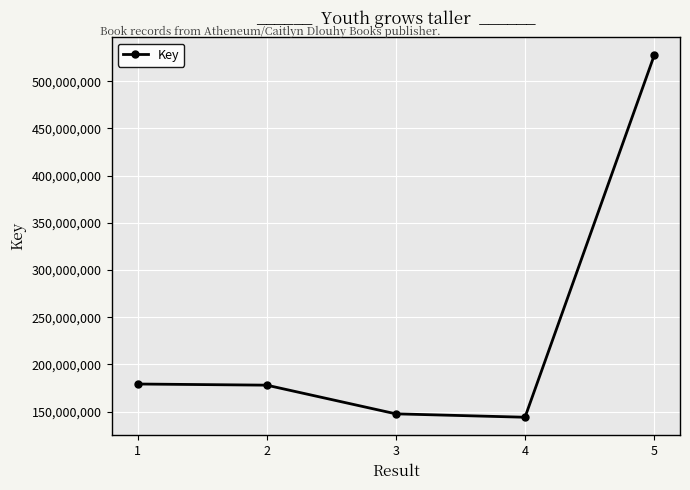

The value at 4 is 144002210. True or false?

True